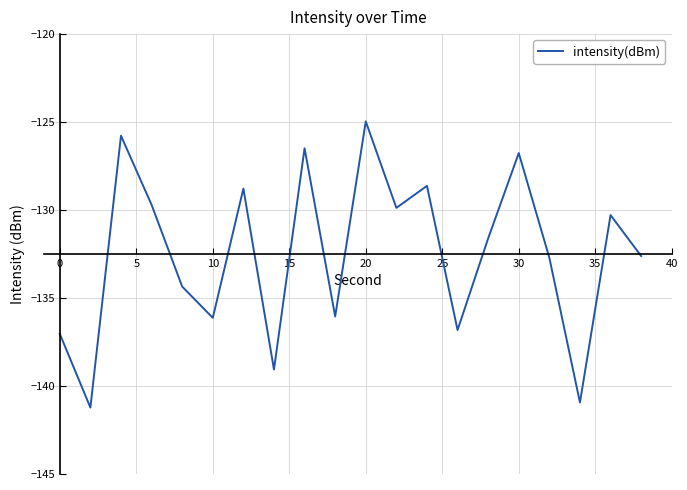

True or false: there are more than 0 points higher than both neighbors.

True